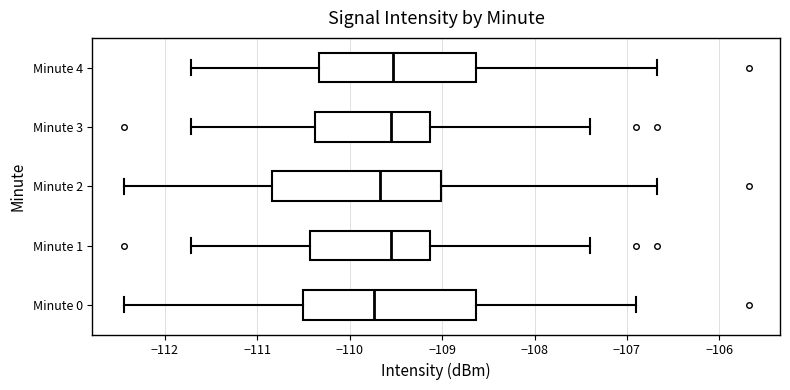

Reading bottom to top, read every box against the x-axis: the position of its median line, the range the box covers, and the ends of its whiskers. The values are not printed on the chart, so give them approximately, as read against the axis.

Minute 0: median -109.7, box -110.5 to -108.6, whiskers -112.4 to -106.9
Minute 1: median -109.6, box -110.4 to -109.1, whiskers -111.7 to -107.4
Minute 2: median -109.7, box -110.8 to -109.0, whiskers -112.4 to -106.7
Minute 3: median -109.6, box -110.4 to -109.1, whiskers -111.7 to -107.4
Minute 4: median -109.5, box -110.3 to -108.6, whiskers -111.7 to -106.7